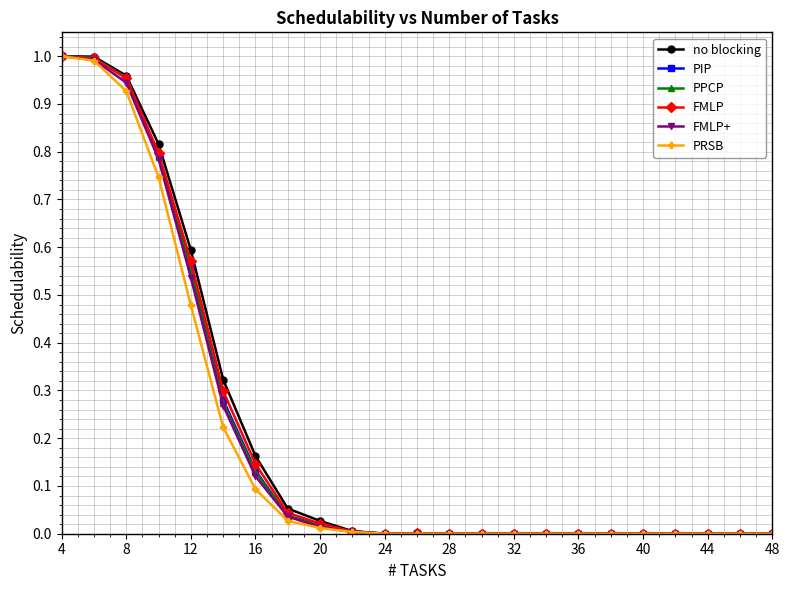

What are all the series names shown in the legend?

no blocking, PIP, PPCP, FMLP, FMLP+, PRSB